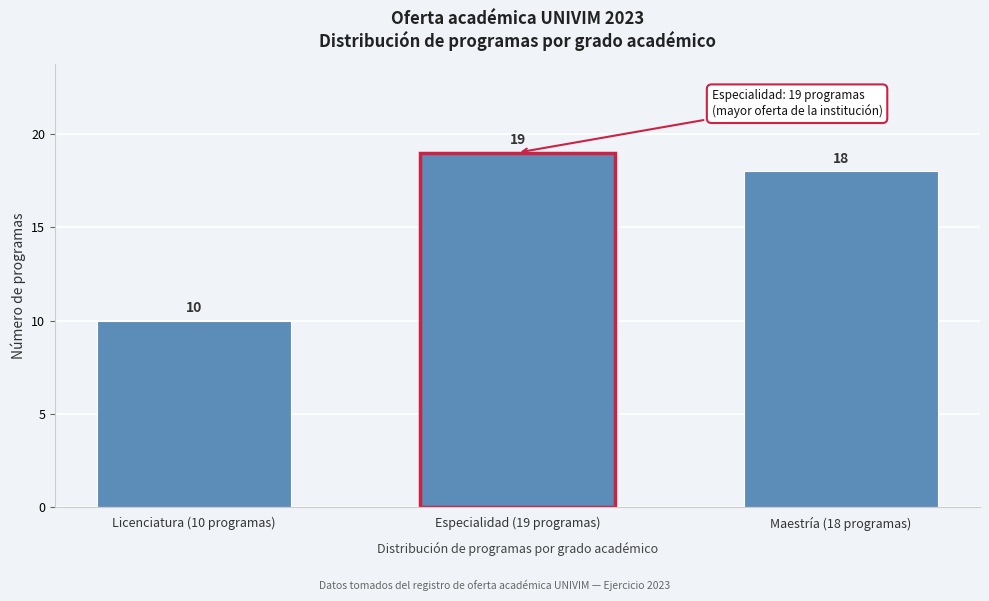

Reading left to right, what are all the values shown in this chart?

Licenciatura (10 programas)=10	Especialidad (19 programas)=19	Maestría (18 programas)=18